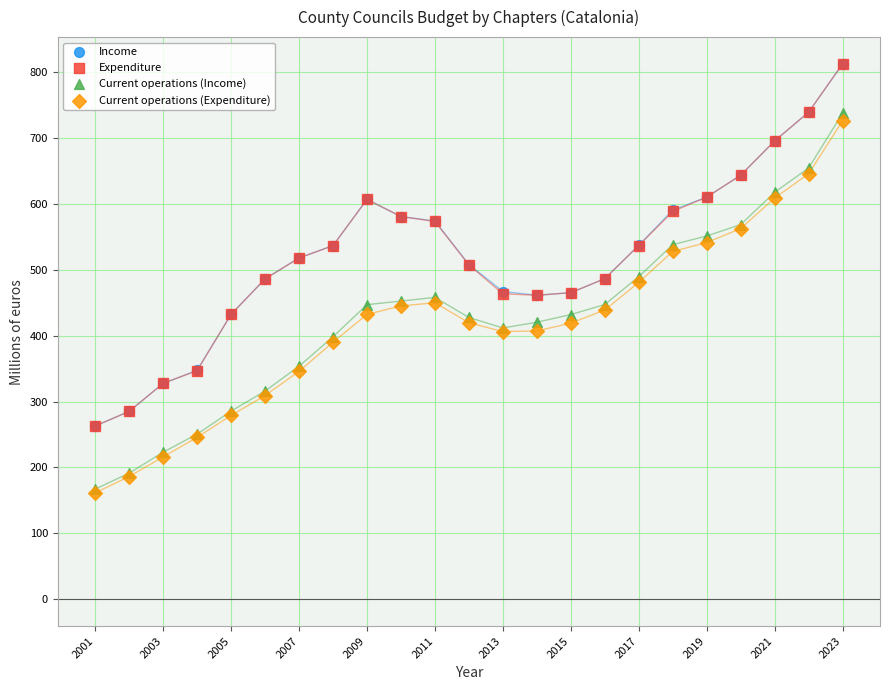

What are all the series names shown in the legend?

Income, Expenditure, Current operations (Income), Current operations (Expenditure)